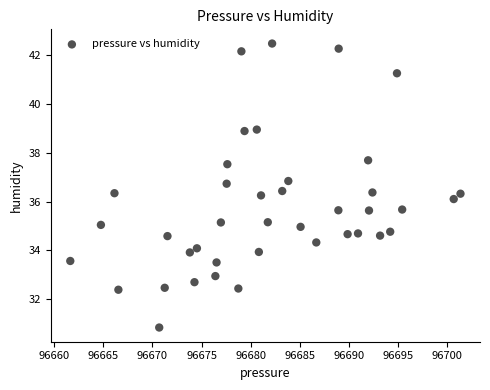

What is the range of X values (max minus min)?

39.8